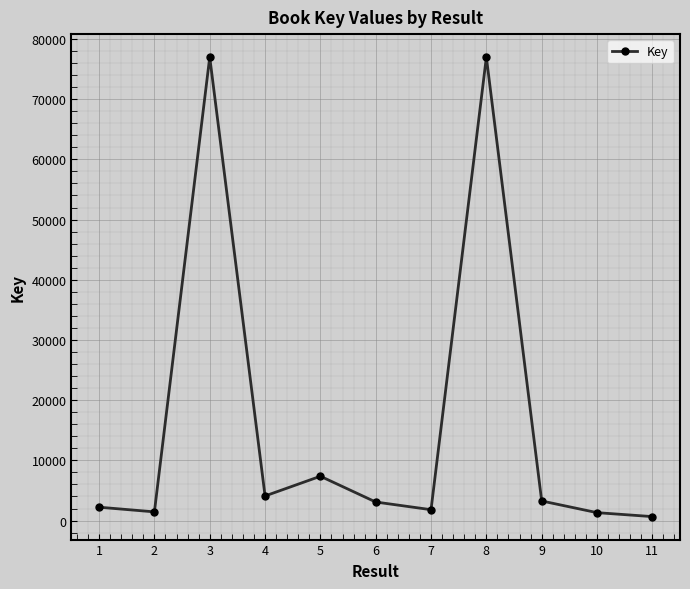

What is the difference between the maximum and minimum values?

76333